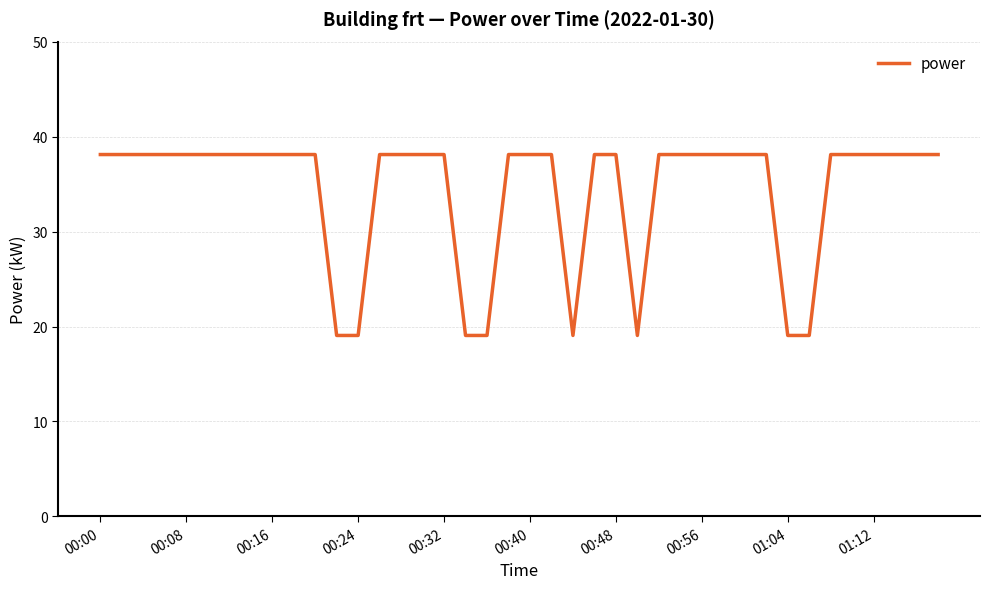

What is the difference between the maximum and minimum values?

19.1